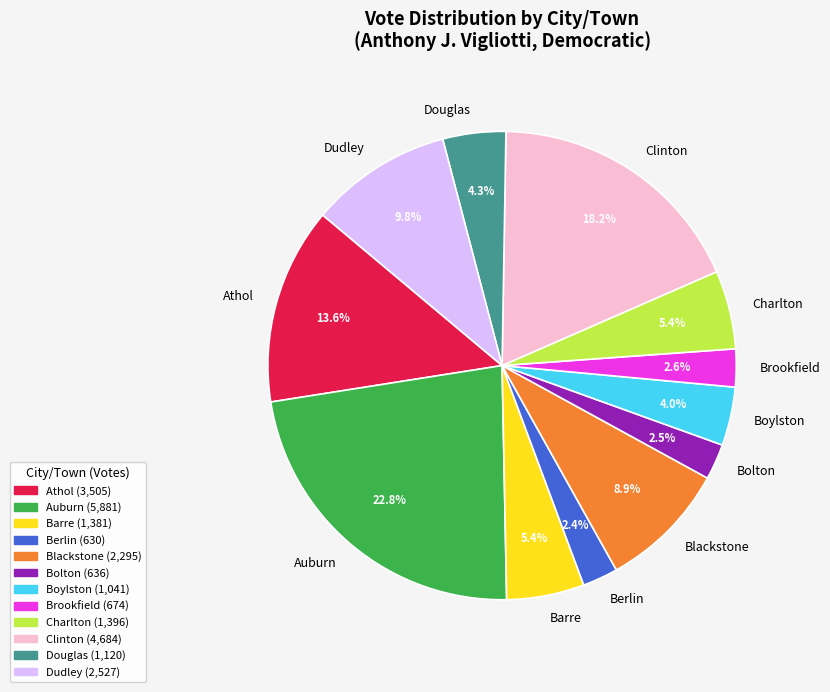

Between Athol and Brookfield, which is larger?

Athol